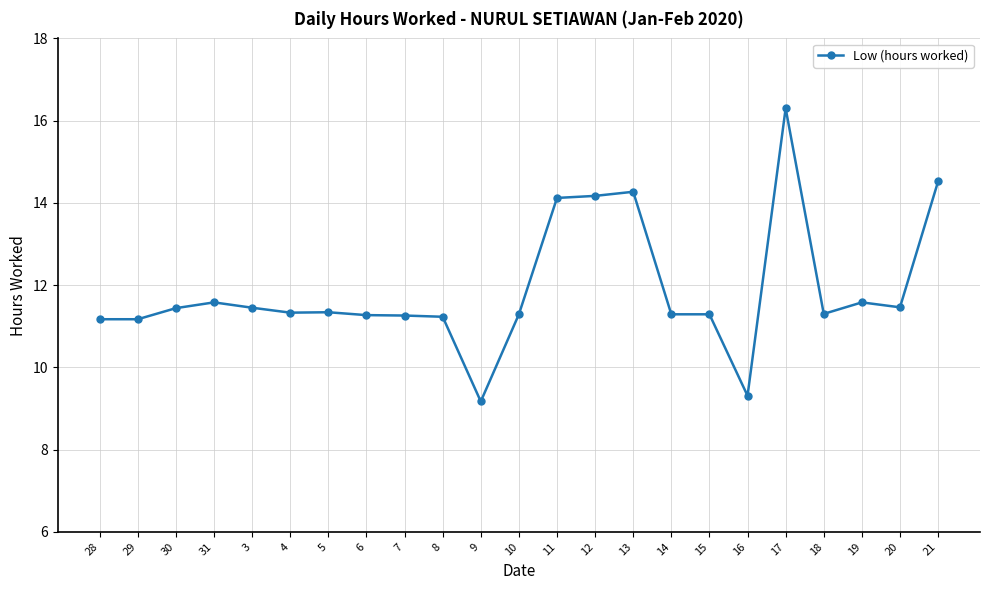

Approximately how many times larger is the value at 3 compared to 4?

1.0